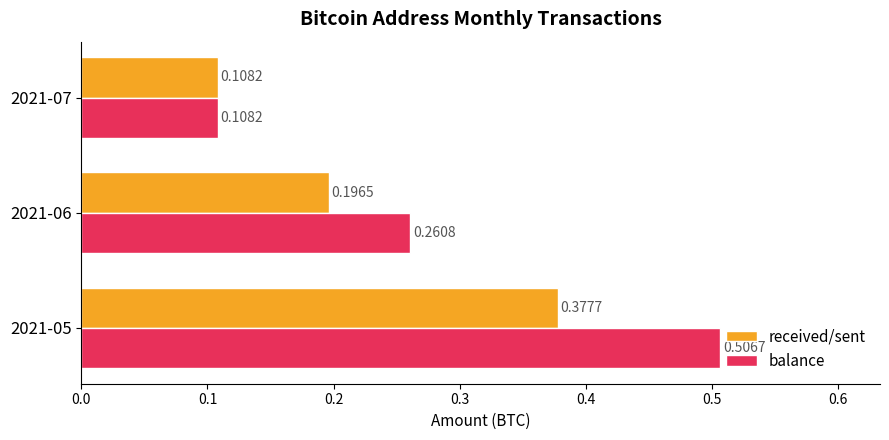

List the labels in order of received/sent value, largest first.

2021-05, 2021-06, 2021-07